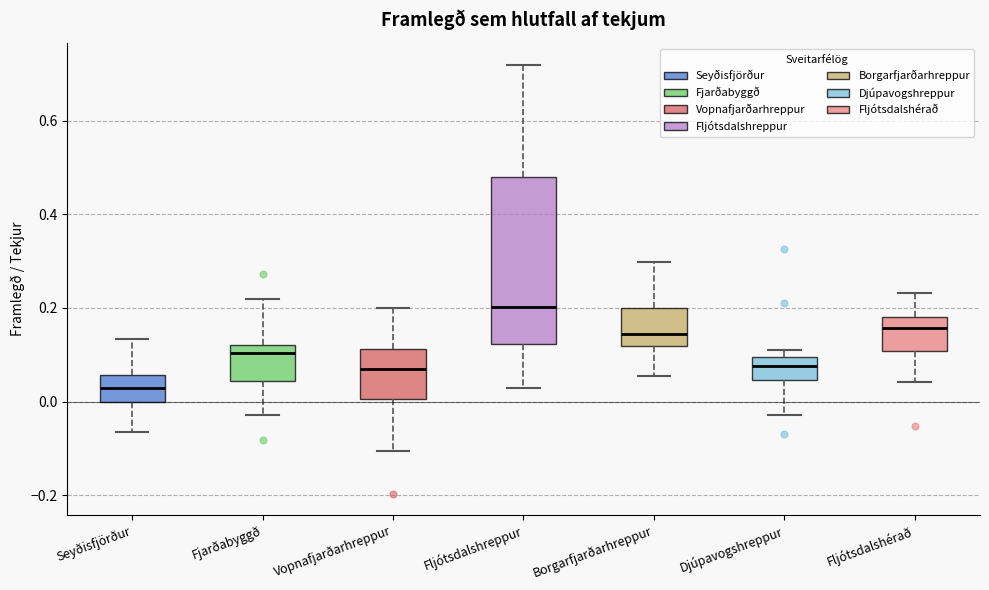

Which box is the tallest, from its lower edge to its upper edge?

Fljótsdalshreppur